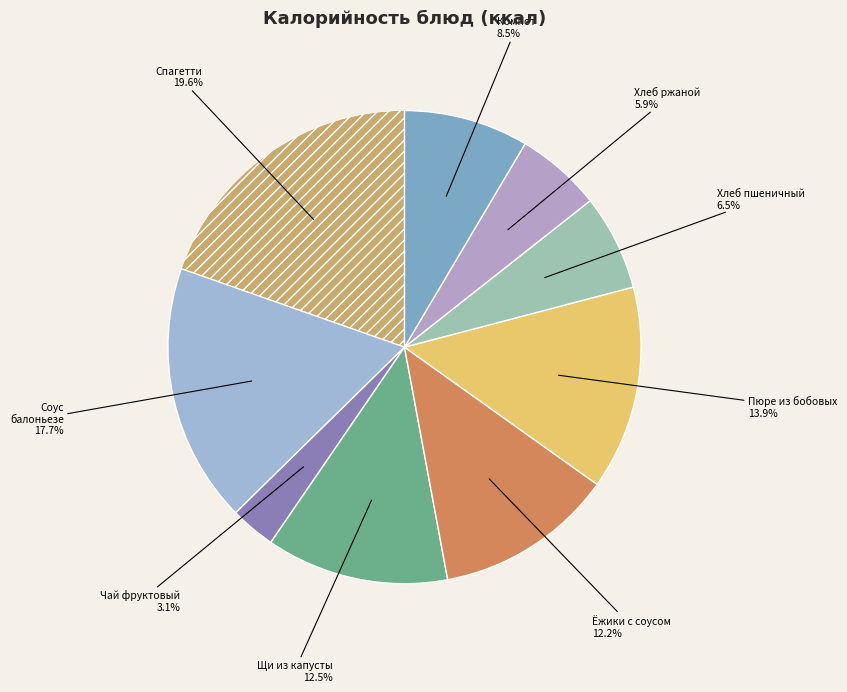

Which category has the smallest portion of the pie?

Чай фруктовый